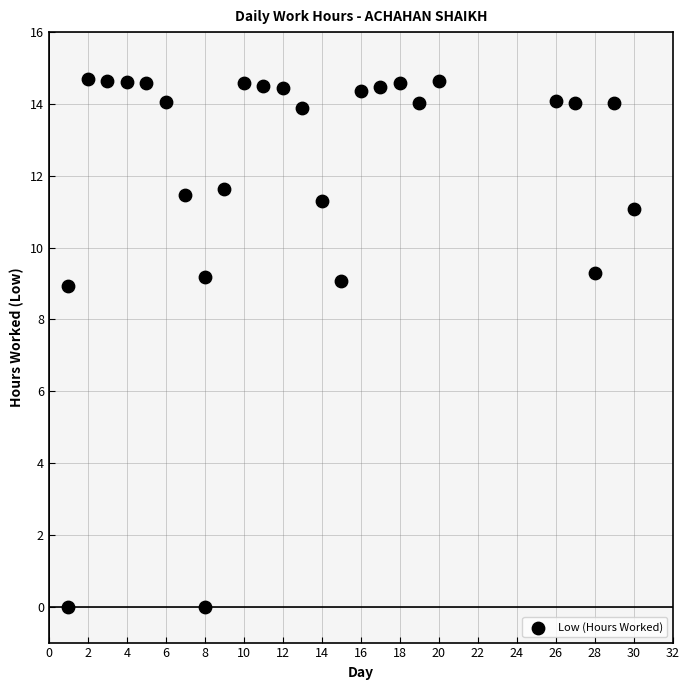

What is the range of Y values (max minus min)?

14.7